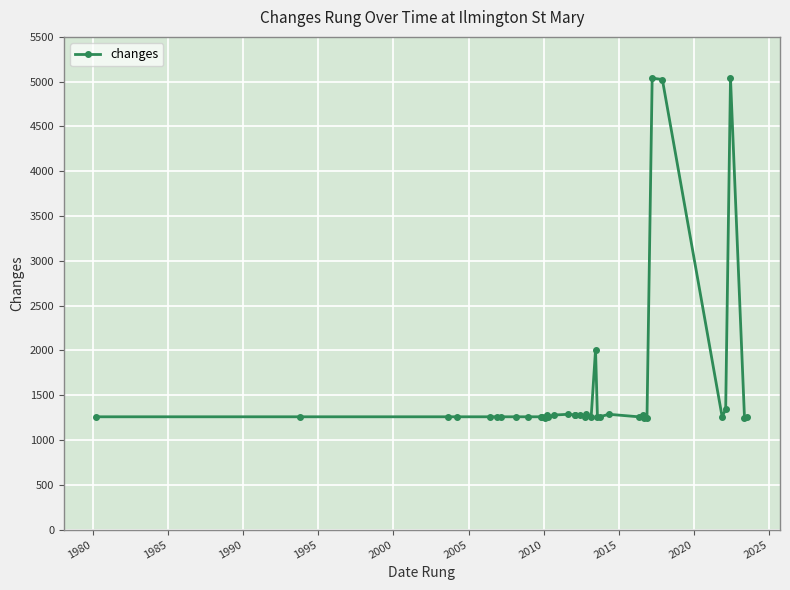

How many interior local peaks (higher than both neighbors) does the data have?

8